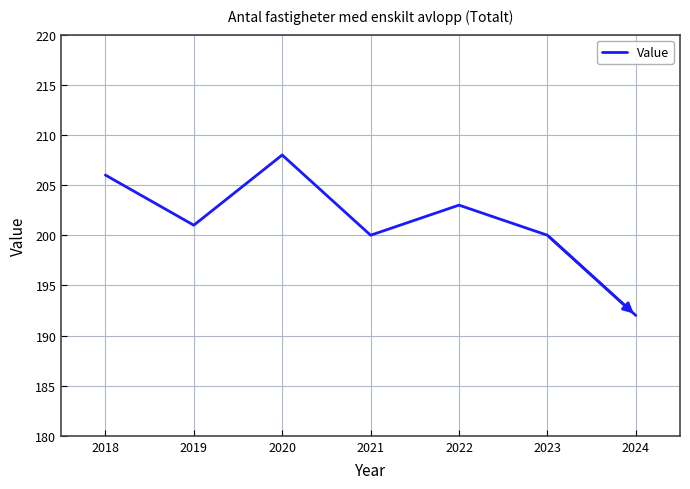

Is it true that the value at 2020 is 208?

True